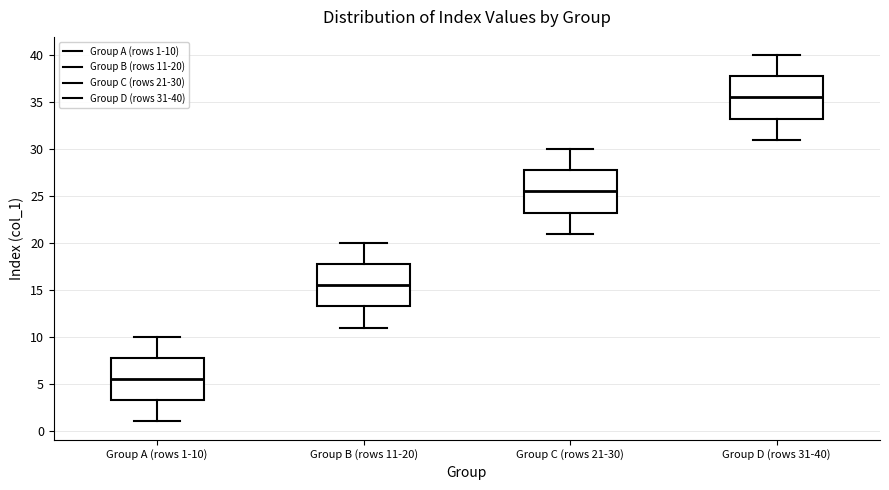

Which box has the highest median line?

Group D (rows 31-40)